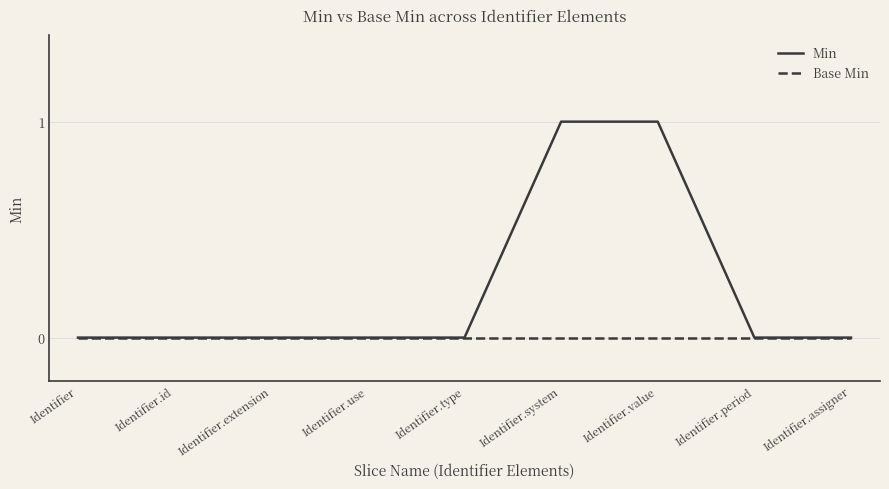

What is the total value across all series at Identifier.system?

1